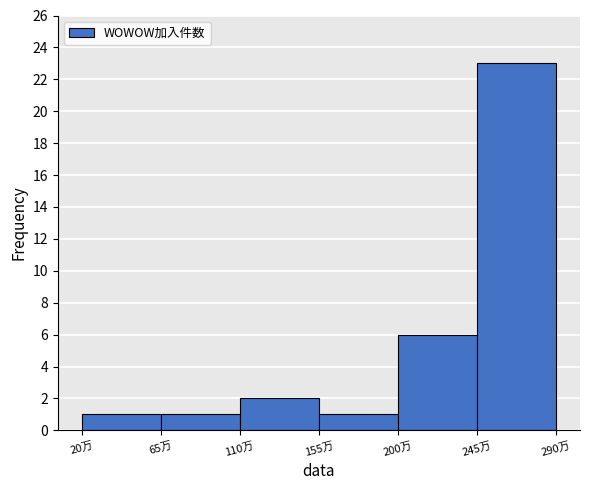

Reading left to right, transcribe all the data shown in this chart.

20万=1	65万=1	110万=2	155万=1	200万=6	245万=23